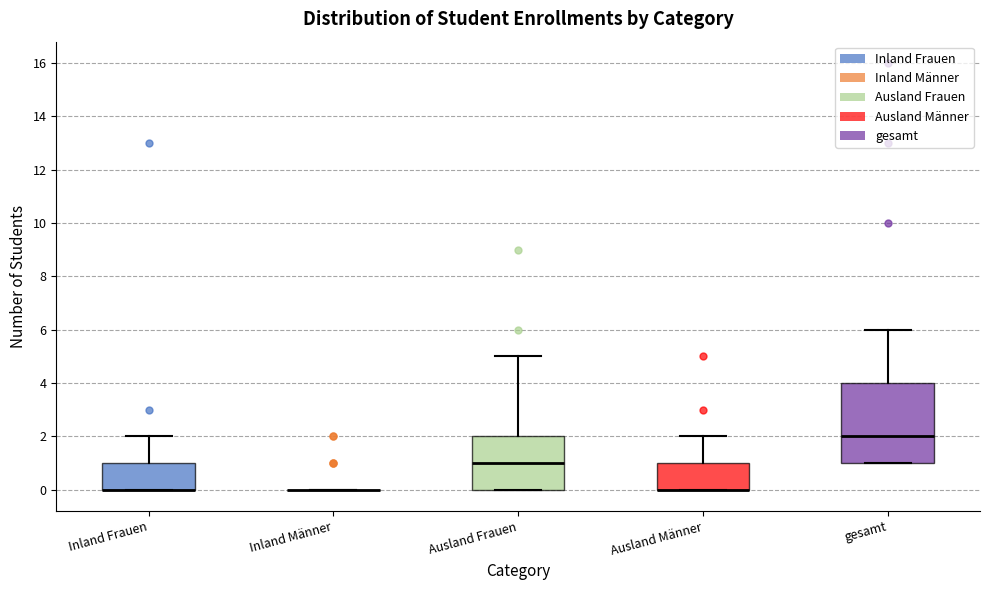

Reading left to right, transcribe this box plot: for each box, give where its median line is, the range the box spans, and where its two whiskers end, as read against the y-axis. The values are not printed on the chart, so give them approximately, as read against the axis.

Inland Frauen: median 0 (drawn on the box's lower edge), box 0 to 1, whiskers 0 to 2
Inland Männer: box collapsed to a line at 0, whiskers 0 to 0
Ausland Frauen: median 1, box 0 to 2, whiskers 0 to 5
Ausland Männer: median 0 (drawn on the box's lower edge), box 0 to 1, whiskers 0 to 2
gesamt: median 2, box 1 to 4, whiskers 1 to 6